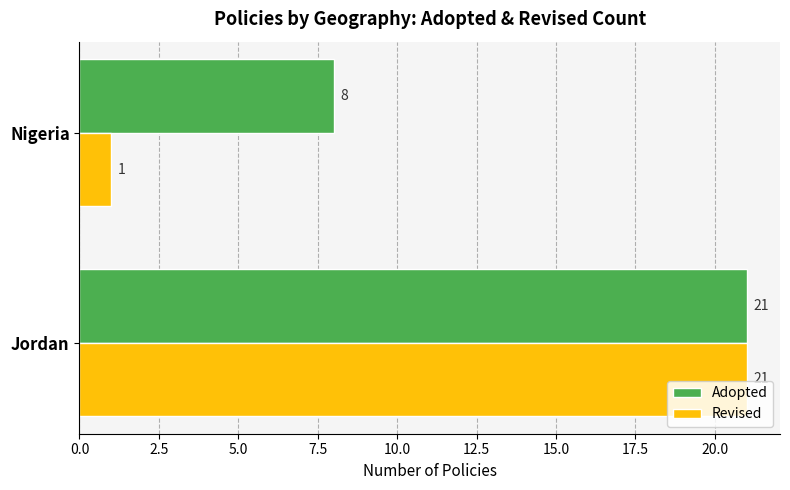

Count the Adopted values in the range 8 to 21.

2